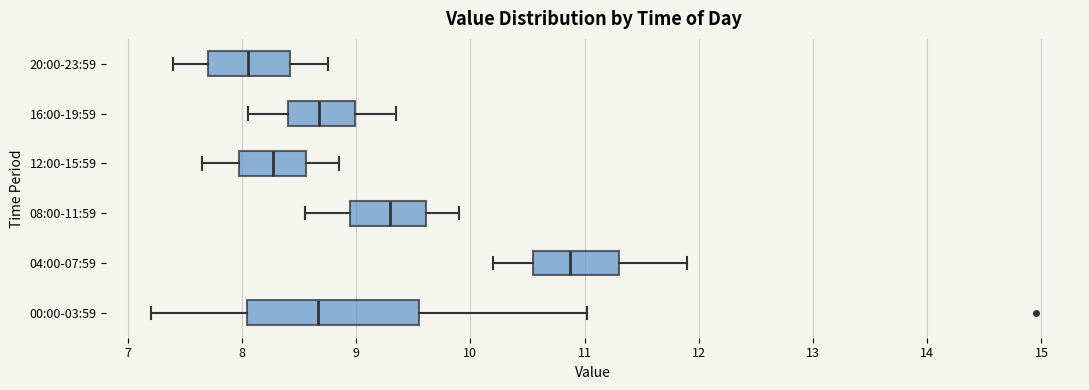

Where does the median line of the box for 16:00-19:59 sit on the x-axis? The values are not printed on the chart, so give them approximately, as read against the axis.

8.7